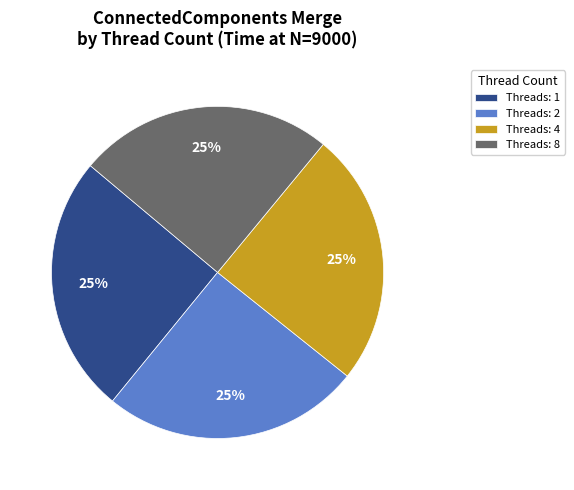

Count the number of slices in the pie.

4